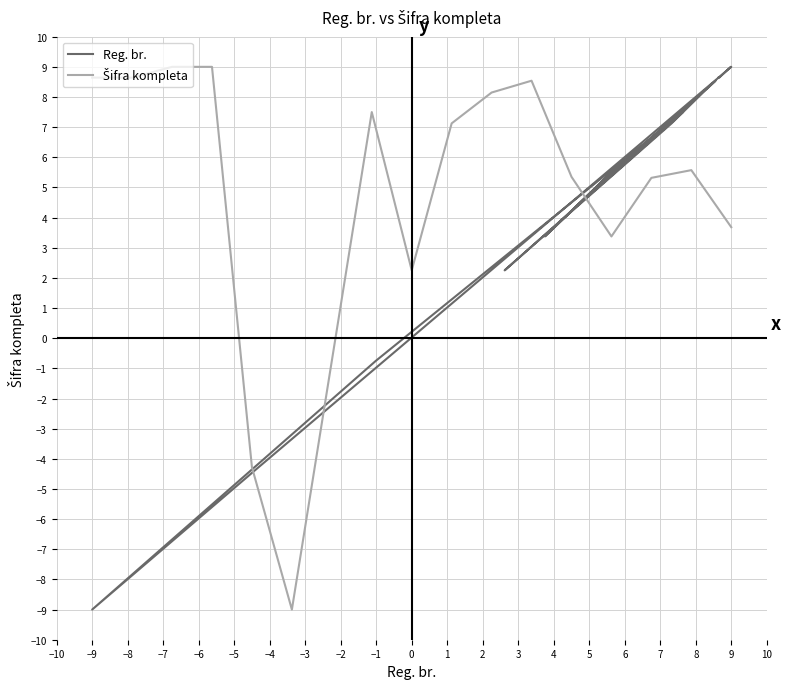

The value of Reg. br. at 6 is 2.1. True or false?

False